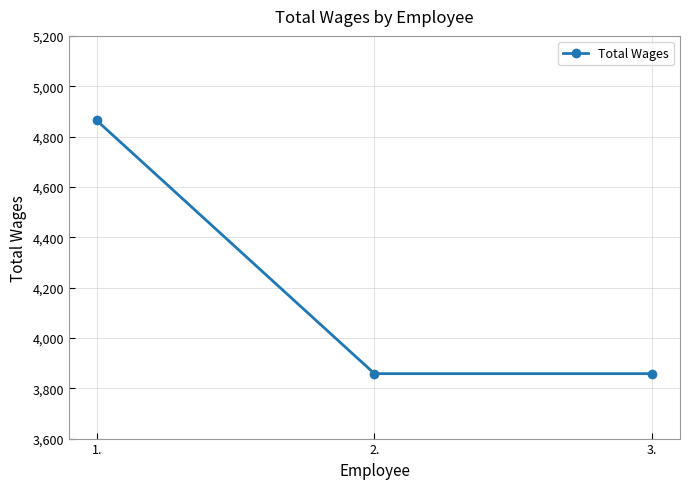

Which category has the highest value across all series?

1.